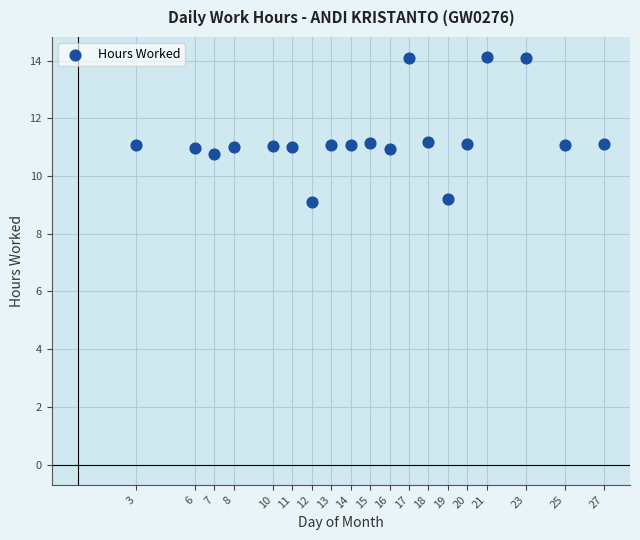

What is the range of Y values (max minus min)?

5.0